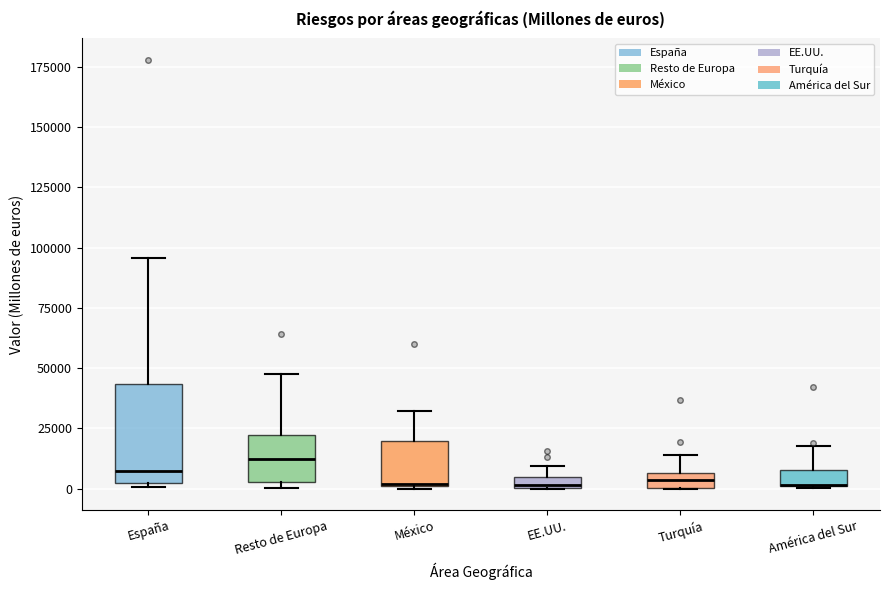

Where is the lower edge of the box for México on the y-axis? The values are not printed on the chart, so give them approximately, as read against the axis.

0